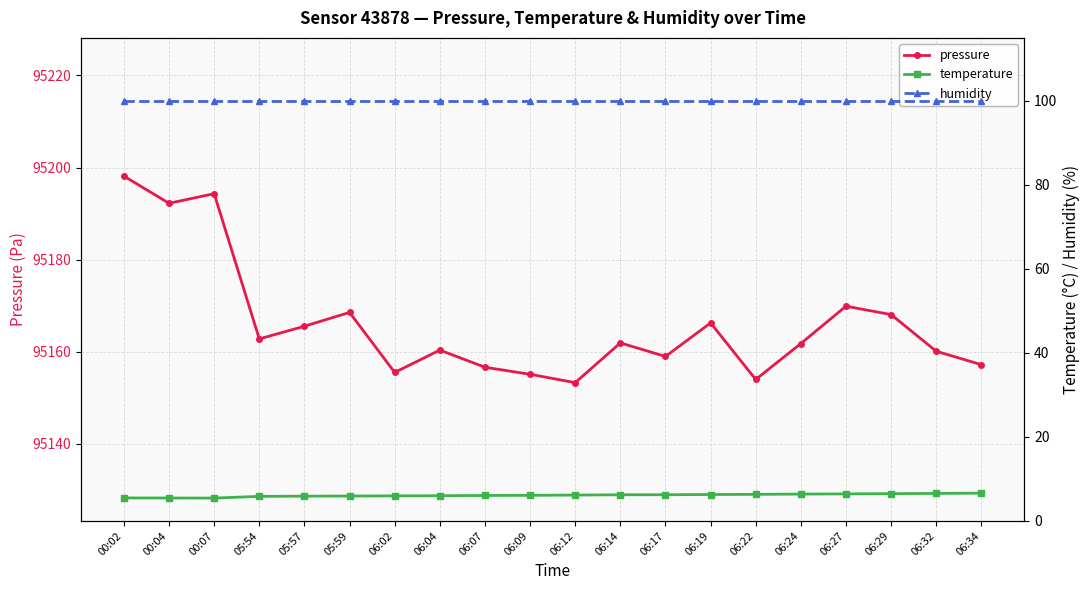

True or false: pressure and humidity intersect in this chart.

False